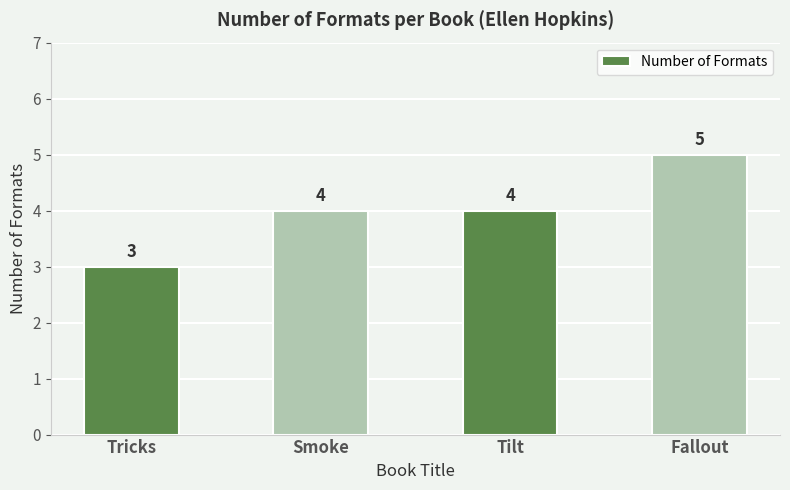

Count the number of data series in this chart.

1